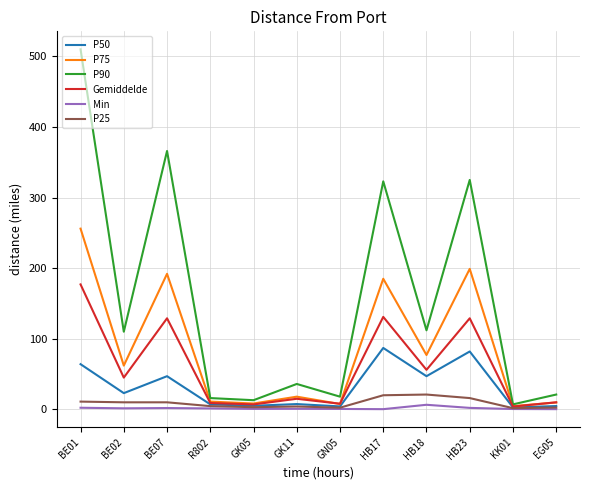

At which category does the chart reach its peak across all series?

BE01